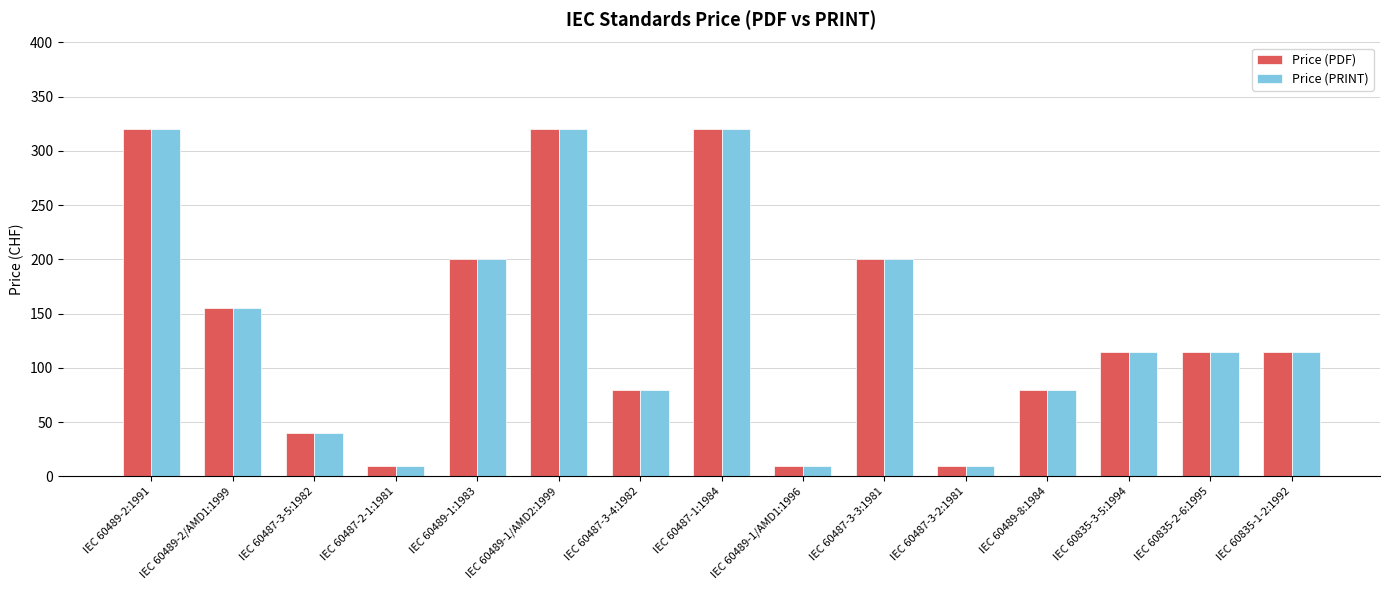

The value of Price (PRINT) at IEC 60835-3-5:1994 is 115. True or false?

True